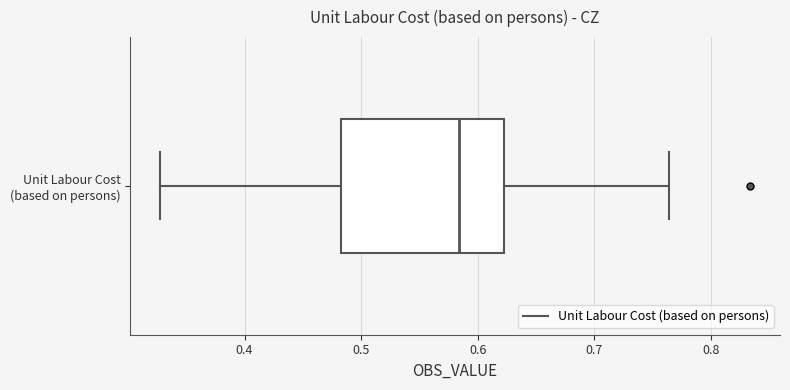

Where is the left edge of the box for Unit Labour Cost (based on persons) on the x-axis? The values are not printed on the chart, so give them approximately, as read against the axis.

0.48